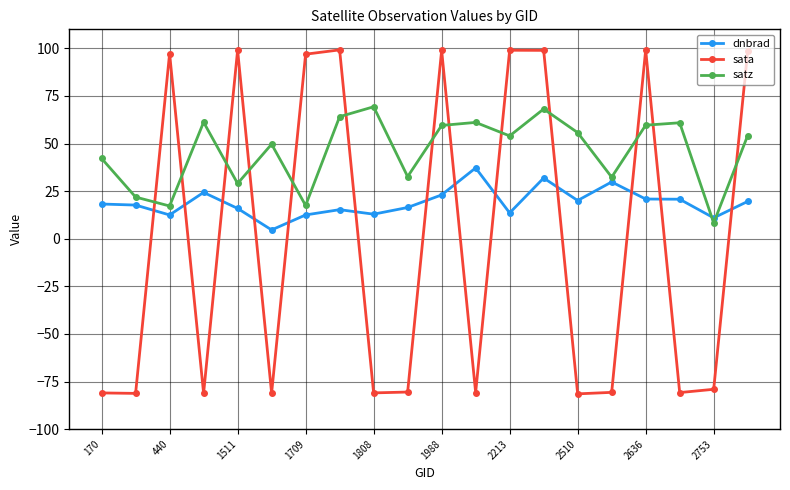

How many lines are shown in the chart?

3